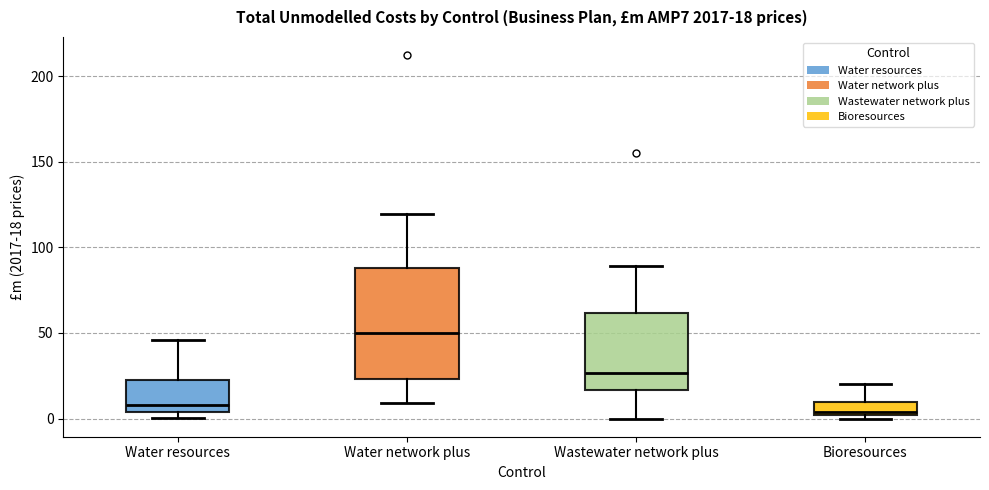

Which box's median line is the highest?

Water network plus